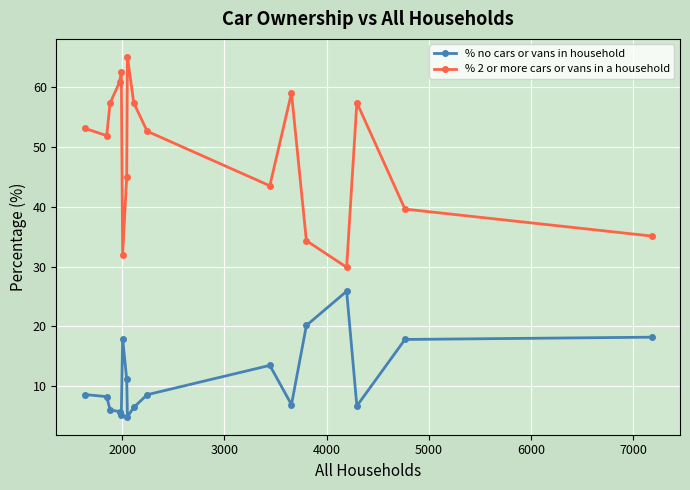

Rank the series by their average value, from highest to lowest.

% 2 or more cars or vans in a household, % no cars or vans in household